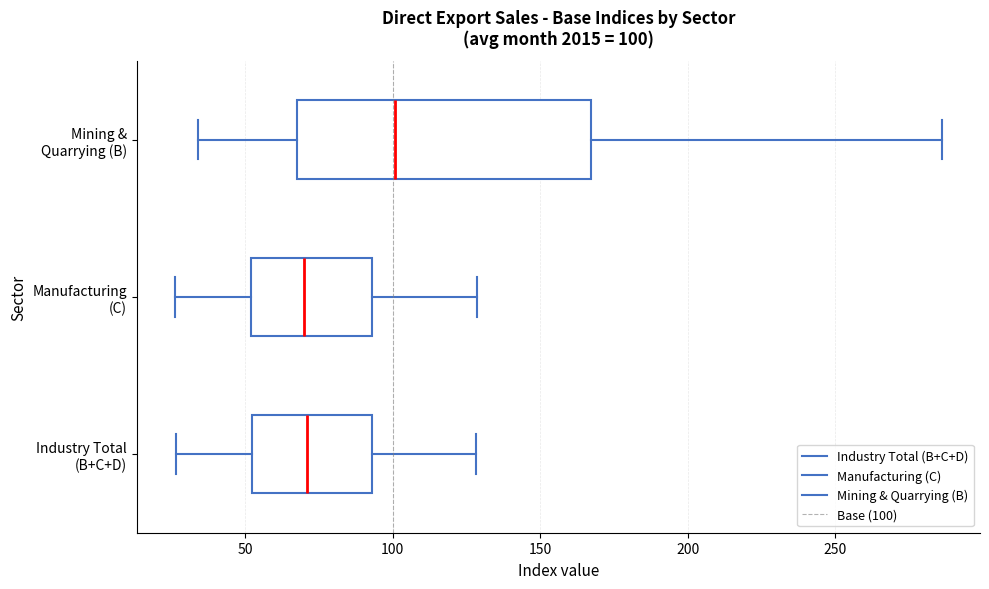

Comparing the boxes themselves (not the whiskers), which one is the widest?

Mining & Quarrying (B)